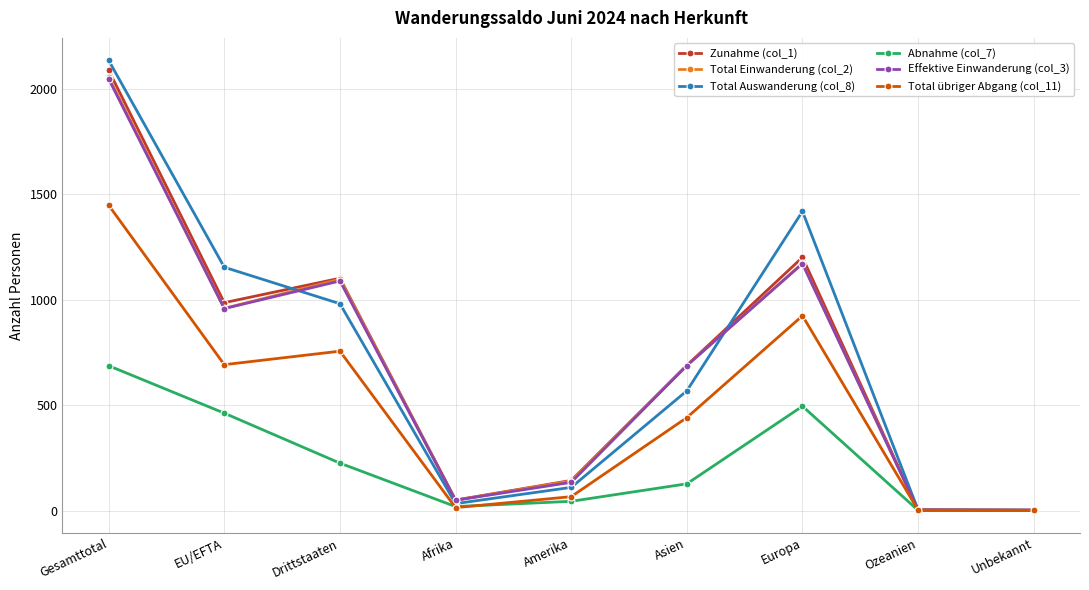

In Total Einwanderung (col_2), how many points are lower than both neighbors (excluding endpoints)?

2